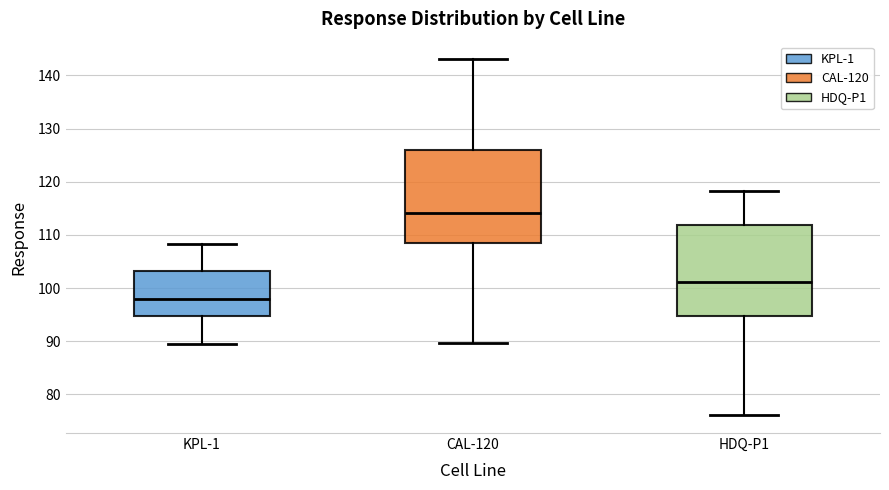

Where does the upper whisker of the box for HDQ-P1 end on the y-axis? The values are not printed on the chart, so give them approximately, as read against the axis.

118